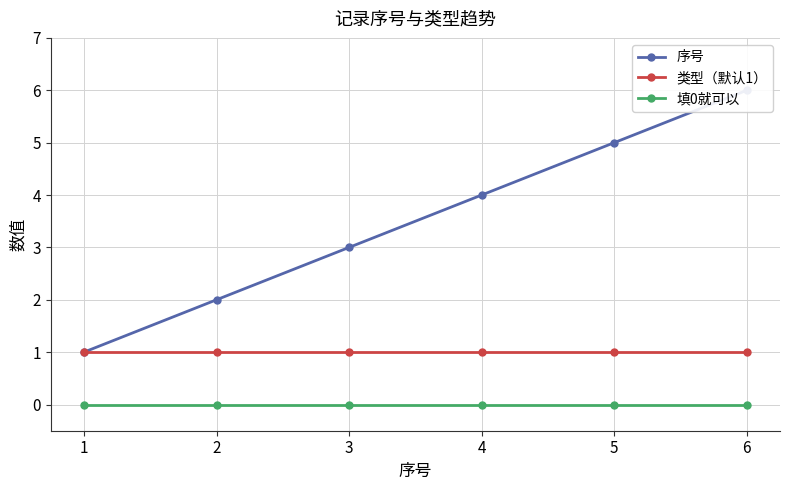

Which category has the highest value in the 序号 series?

6